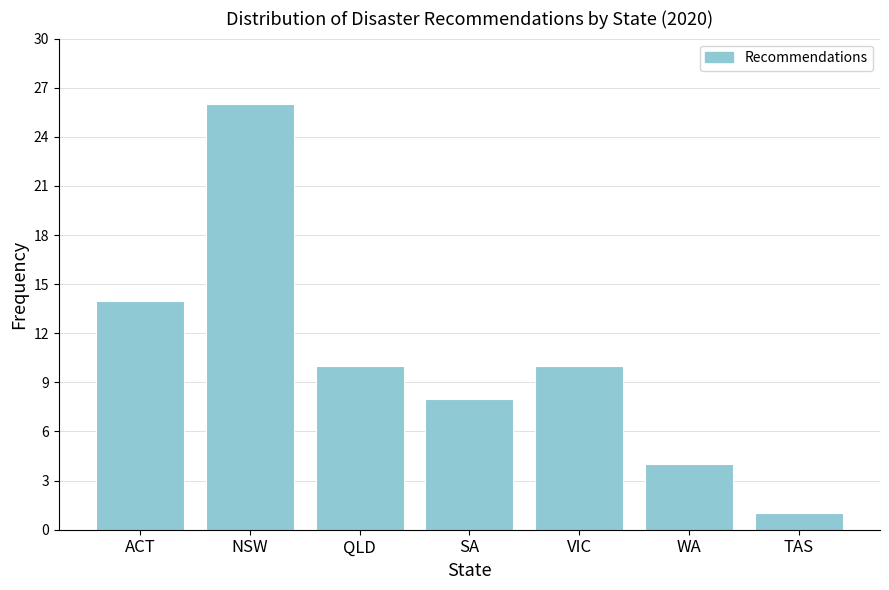

Reading left to right, transcribe all the data shown in this chart.

14	26	10	8	10	4	1